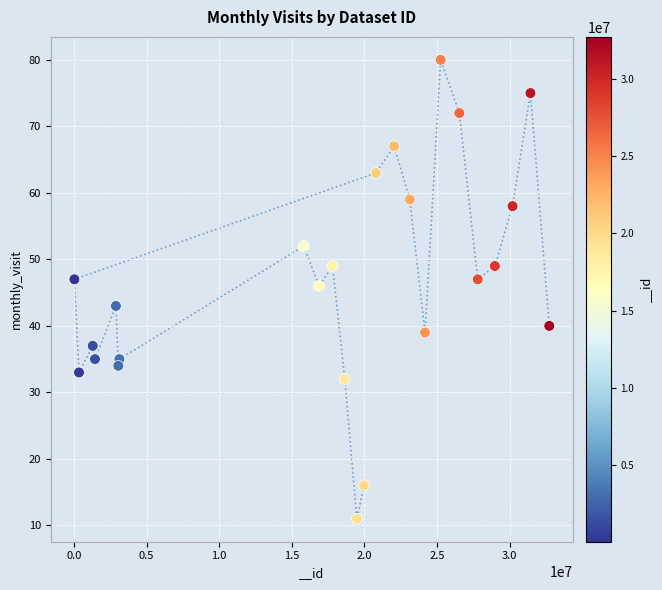

What Y value in the scatter plot is closest to 45?

46